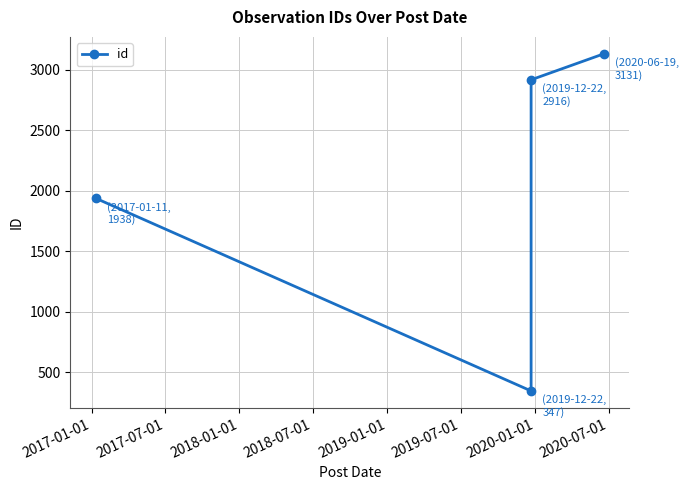

How many points are lower than both their immediate neighbors (excluding endpoints)?

1